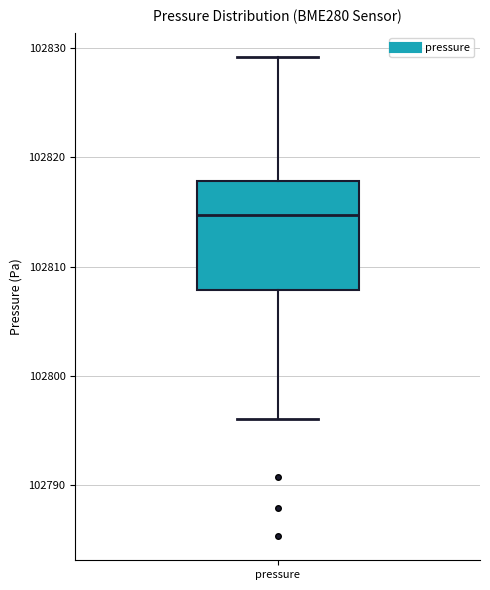

Read this box plot against the y-axis: the position of the median line, the range covered by the box, and the ends of both whiskers. The values are not printed on the chart, so give them approximately, as read against the axis.

median 102815, box 102808 to 102818, whiskers 102796 to 102829